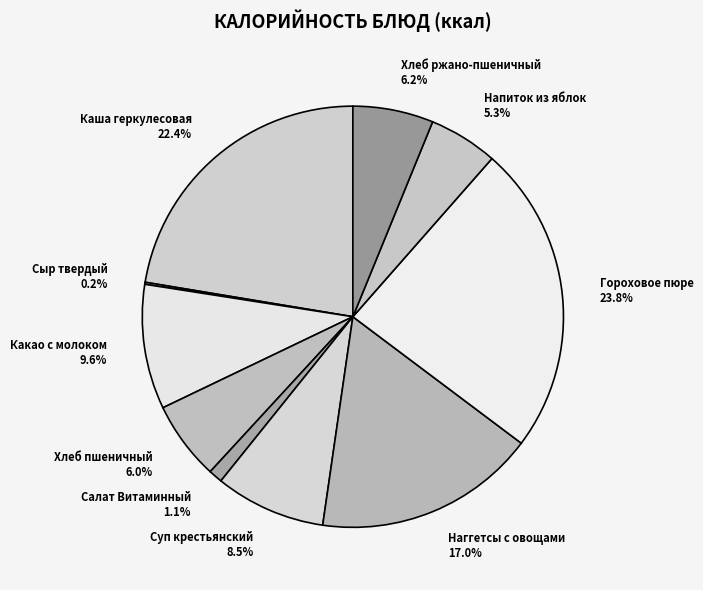

Approximately how many times larger is the value at Наггетсы с овощами compared to Напиток из яблок?

3.2